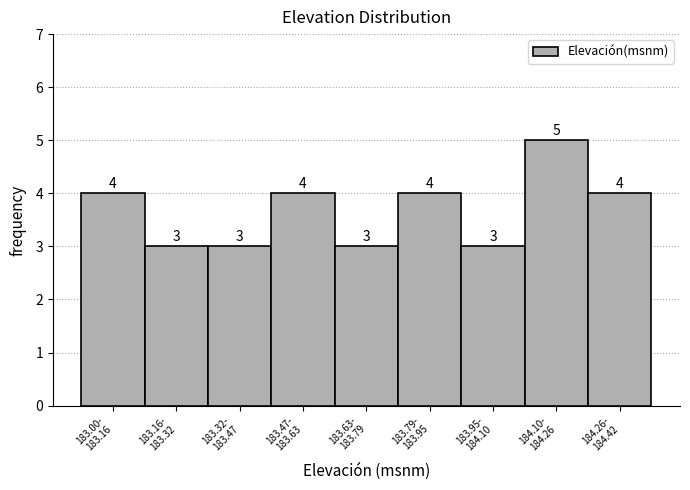

Reading left to right, transcribe all the data shown in this chart.

4	3	3	4	3	4	3	5	4